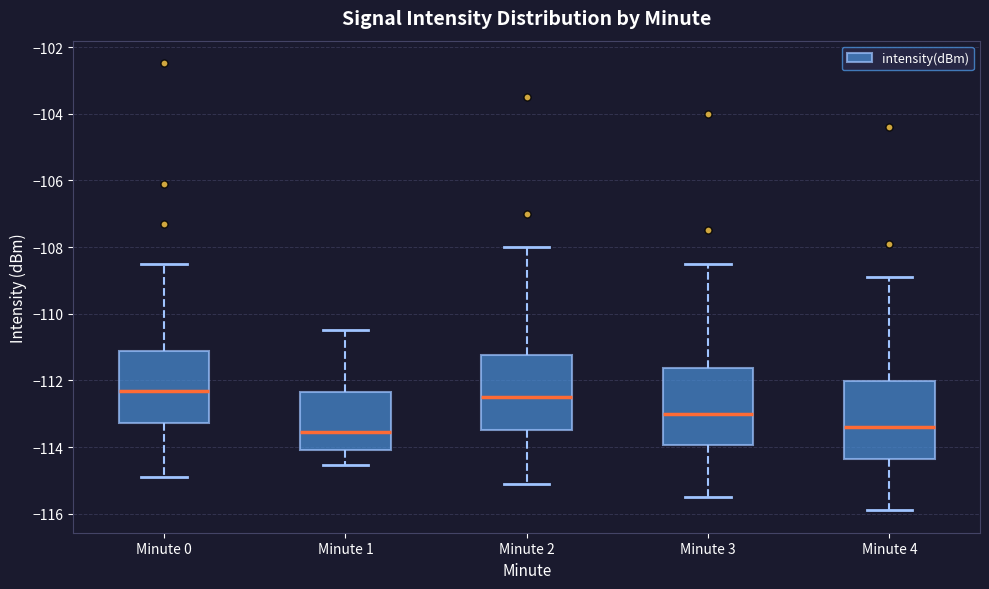

Reading left to right, read every box against the y-axis: the position of its median line, the range the box covers, and the ends of its whiskers. The values are not printed on the chart, so give them approximately, as read against the axis.

Minute 0: median -112.4, box -113.2 to -111.2, whiskers -115.0 to -108.6
Minute 1: median -113.6, box -114.0 to -112.4, whiskers -114.6 to -110.4
Minute 2: median -112.4, box -113.4 to -111.2, whiskers -115.0 to -108.0
Minute 3: median -113.0, box -114.0 to -111.6, whiskers -115.4 to -108.4
Minute 4: median -113.4, box -114.4 to -112.0, whiskers -115.8 to -108.8